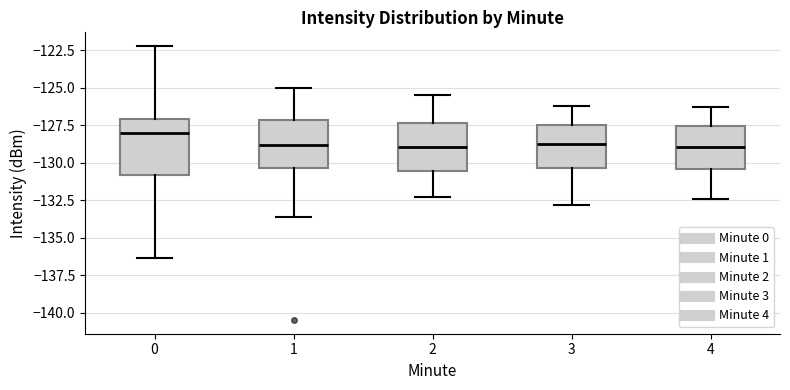

Where is the lower edge of the box at x = 0 on the y-axis? The values are not printed on the chart, so give them approximately, as read against the axis.

-131.0